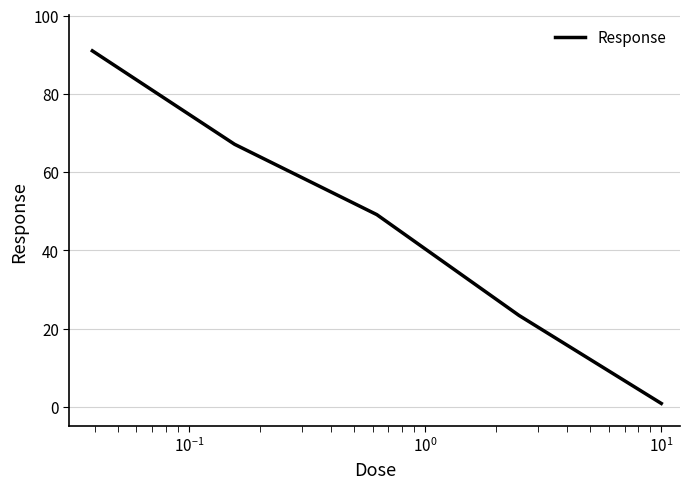

How many lines are shown in the chart?

1